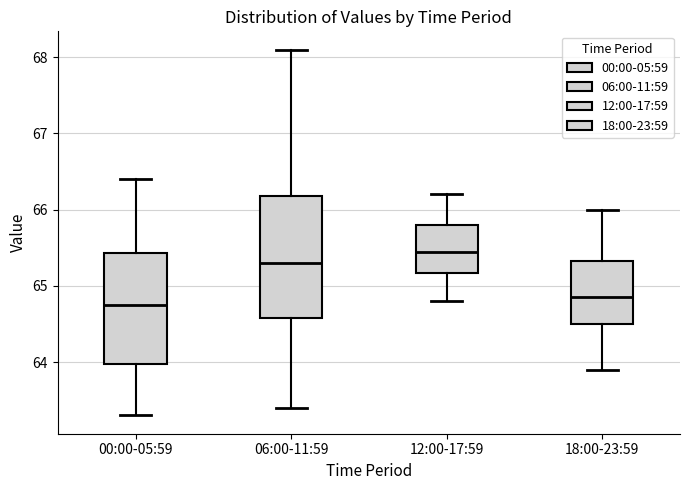

Which box has the highest median line?

12:00-17:59